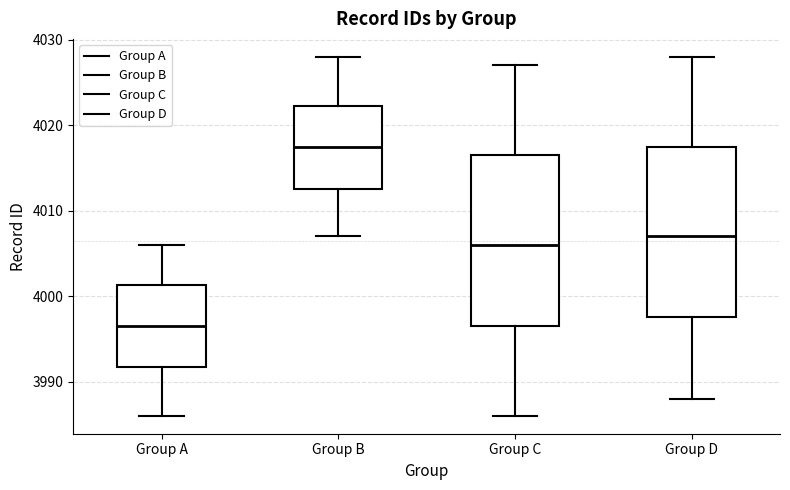

Where is the upper edge of the box for Group D on the y-axis? The values are not printed on the chart, so give them approximately, as read against the axis.

4018